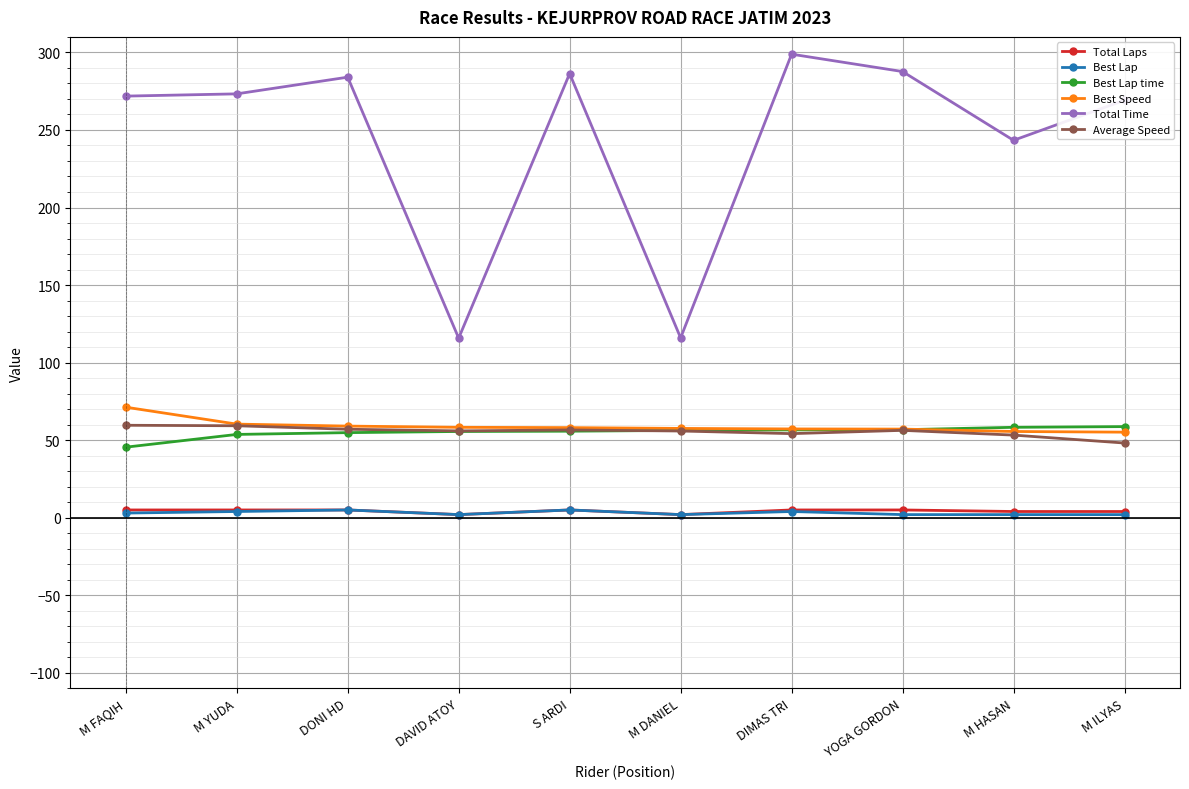

What position from the left is M FAQIH?

1